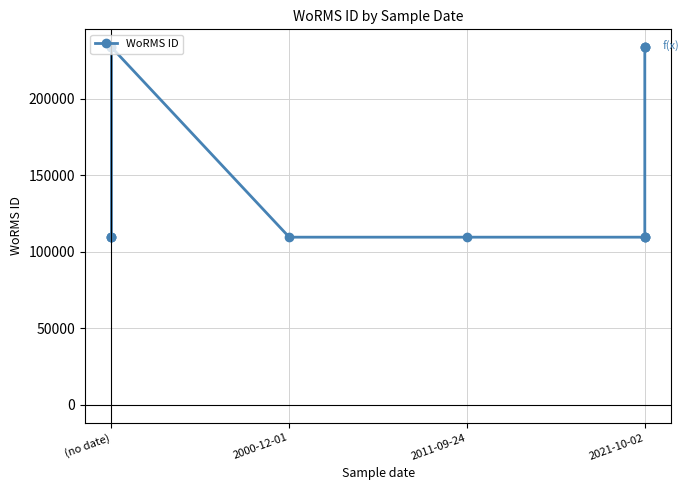

What value does the data have at 2021-10-02?

109540